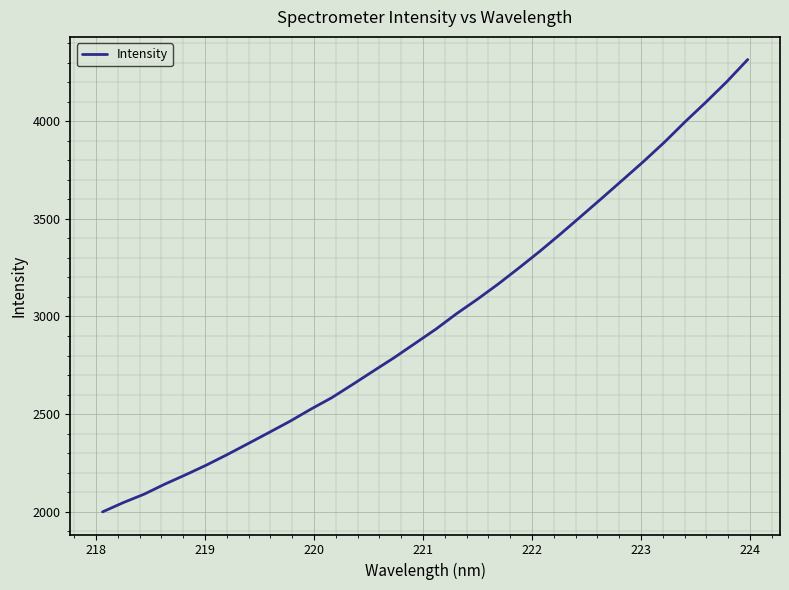

What is the smallest value displayed?

1999.2